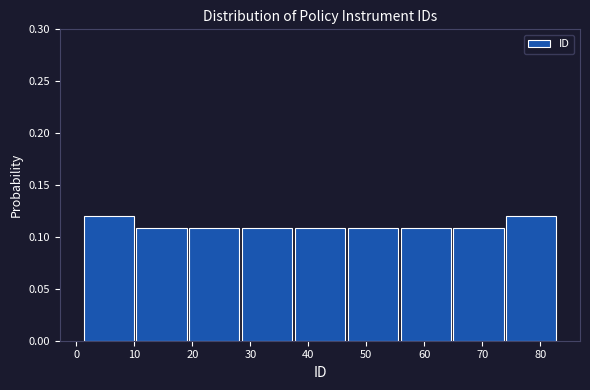

How tall is the bar that spans 37 to 47 on the x-axis? Neither the bar edges nor the heights are printed on the chart, so give them approximately, as read against the axes.

0.11